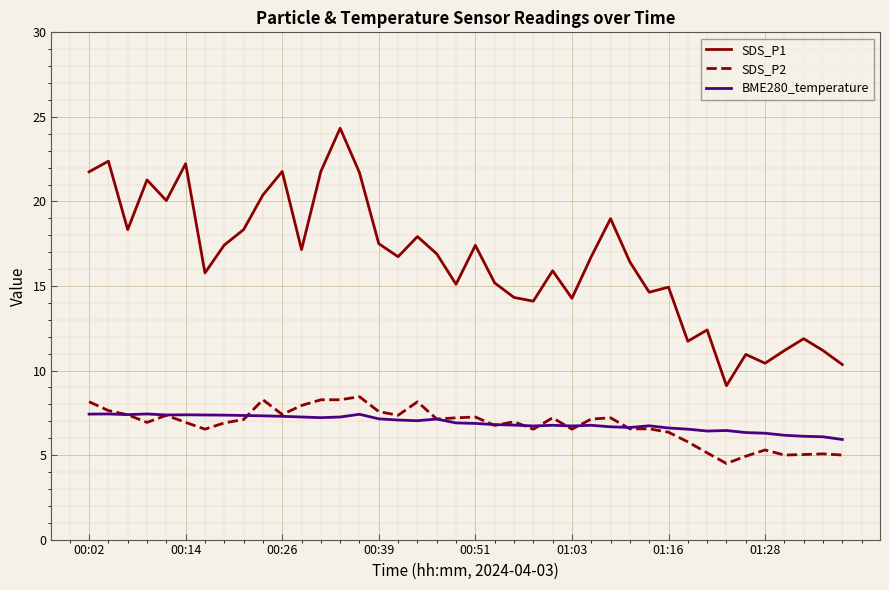

How many series are shown in this chart?

3